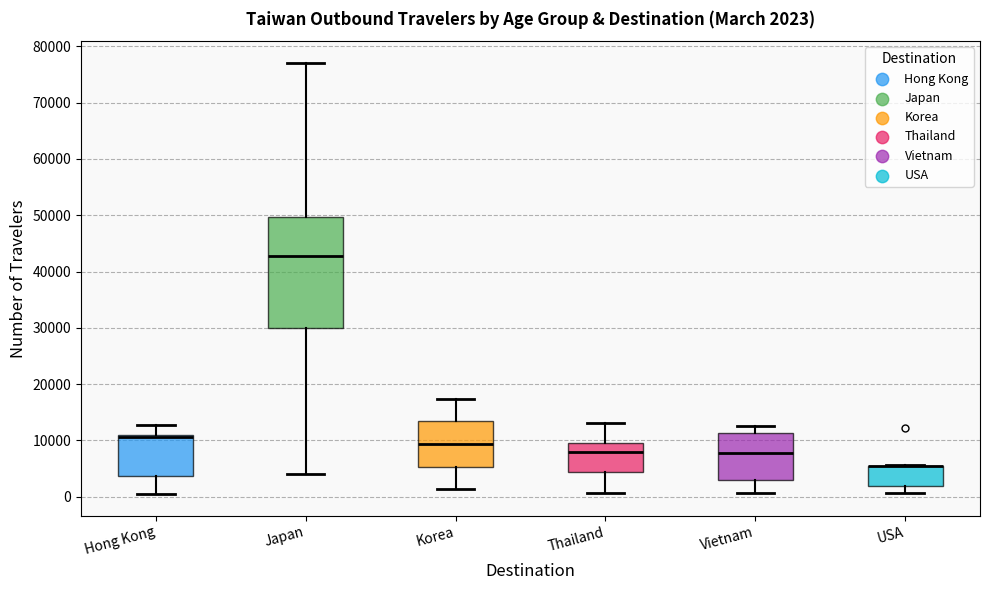

Comparing the boxes themselves (not the whiskers), which one is the tallest?

Japan